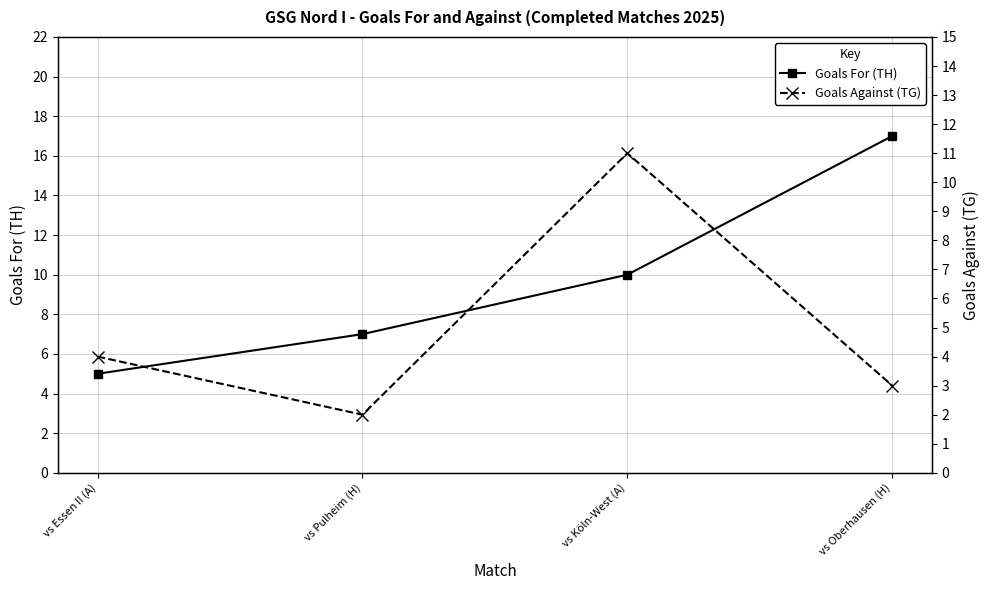

Rank the categories by Goals Against (TG) value from lowest to highest.

vs Pulheim (H), vs Oberhausen (H), vs Essen II (A), vs Köln-West (A)